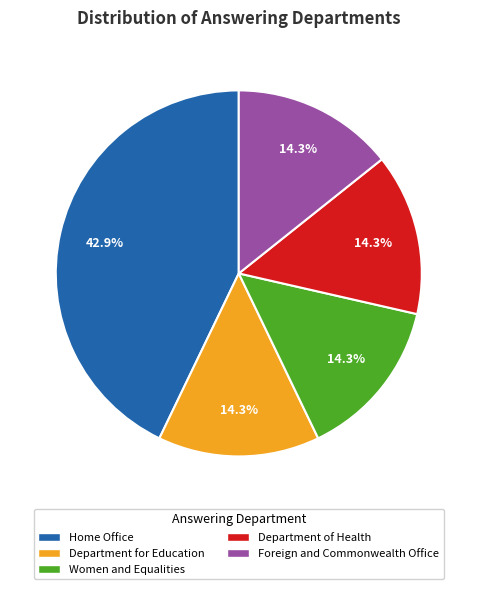

To the nearest percent, what percentage of the pie is Department for Education?

14%